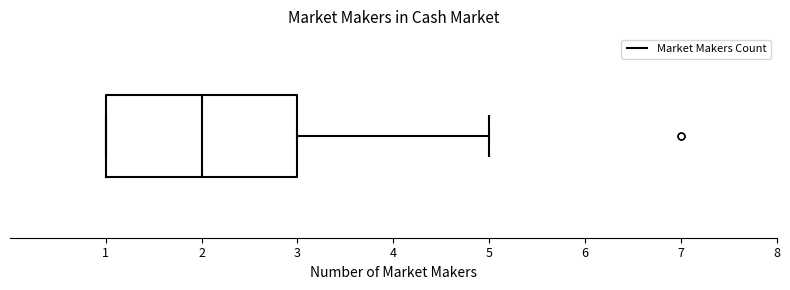

Where does the median line of the box sit on the x-axis? The values are not printed on the chart, so give them approximately, as read against the axis.

2